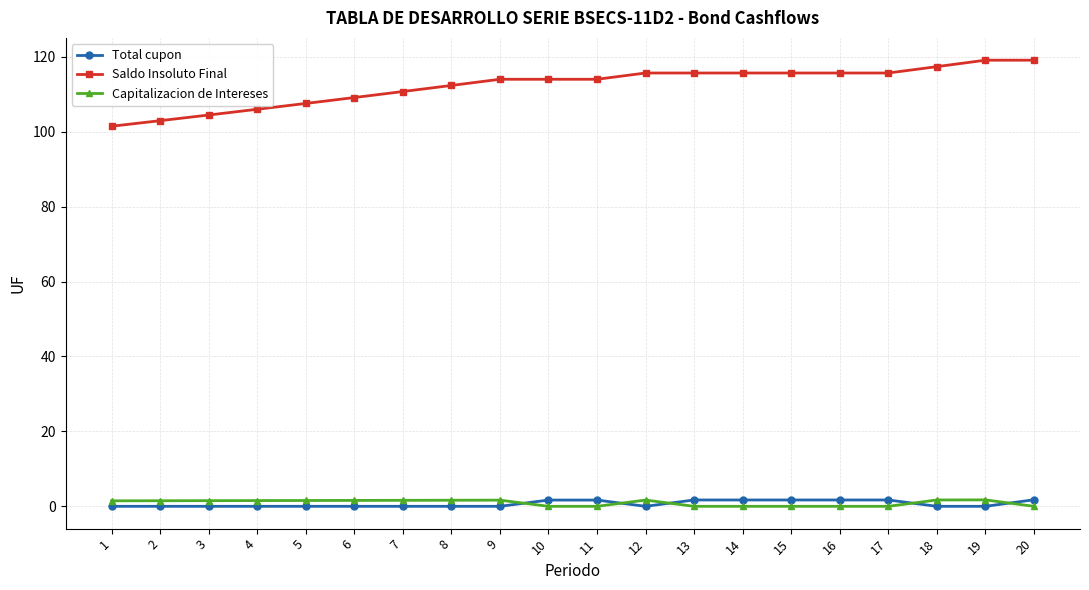

What is the total value across all series at 4?

107.5